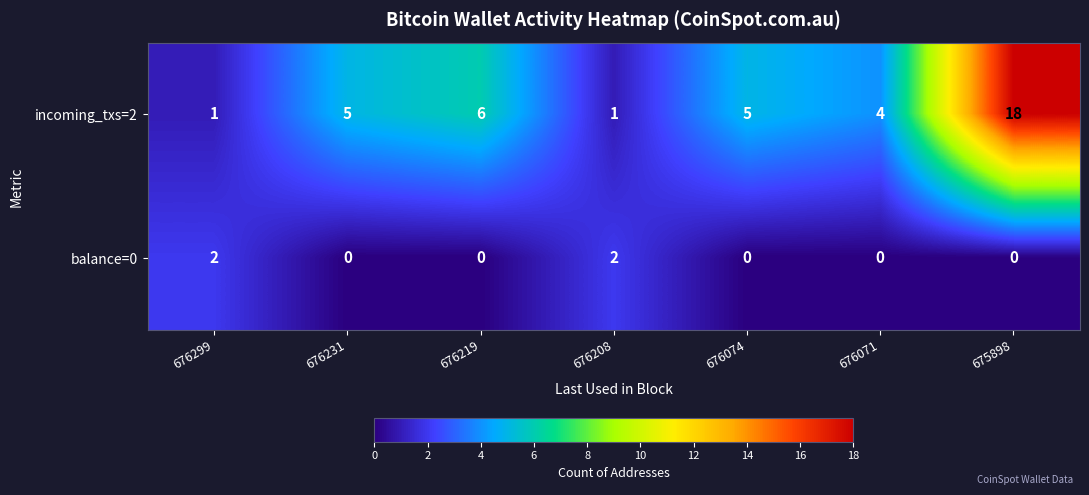

How many values in balance=0 are above zero?

2